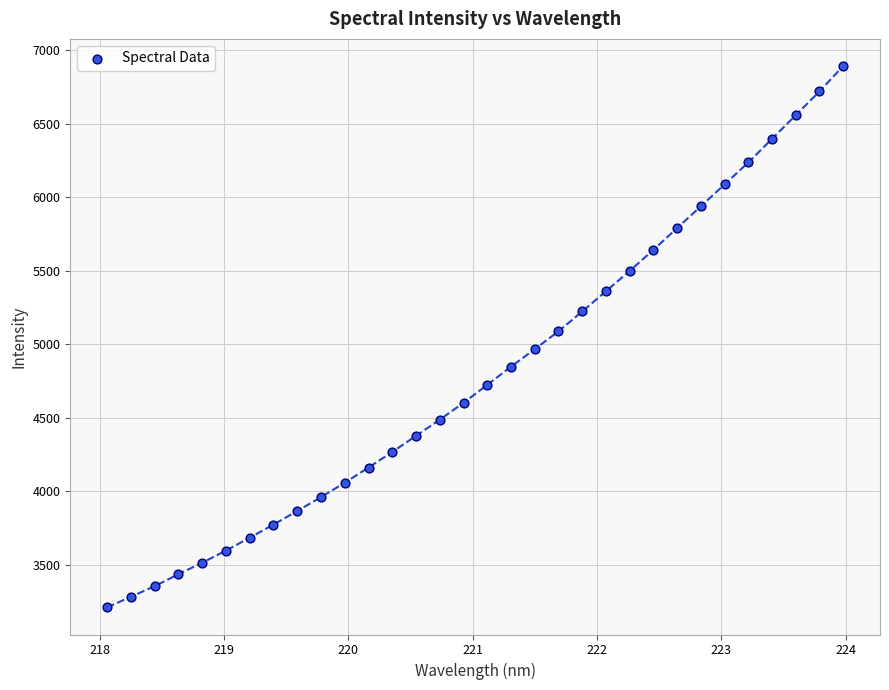

What is the range of Y values (max minus min)?

3682.5